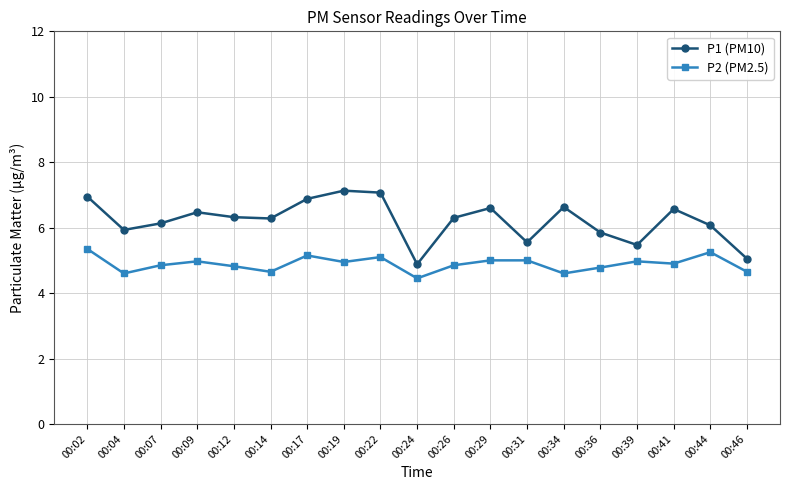

Is it true that P1 (PM10) equals 7.1 at 00:22?

True